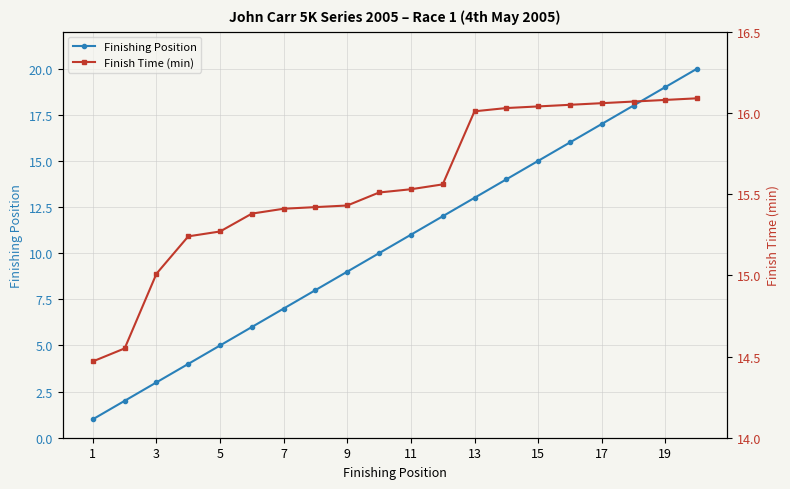

True or false: Finishing Position has more than 2 interior local peaks.

False